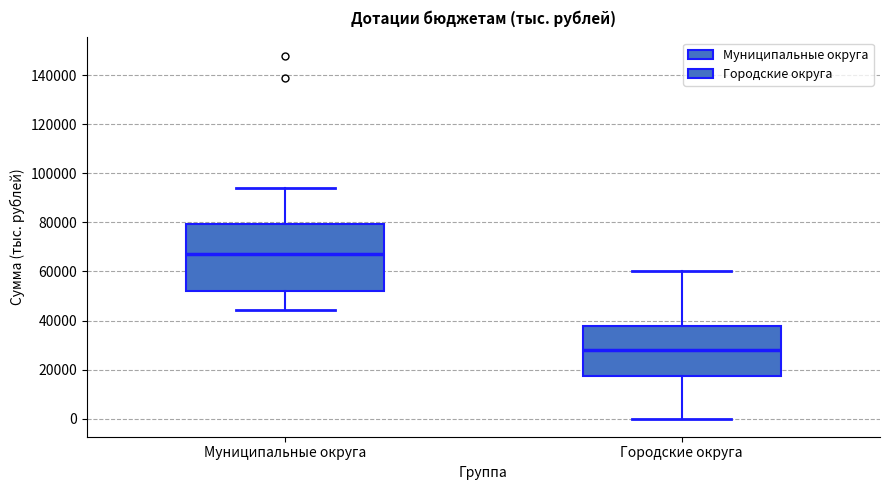

Which box has the highest median line?

Муниципальные округа